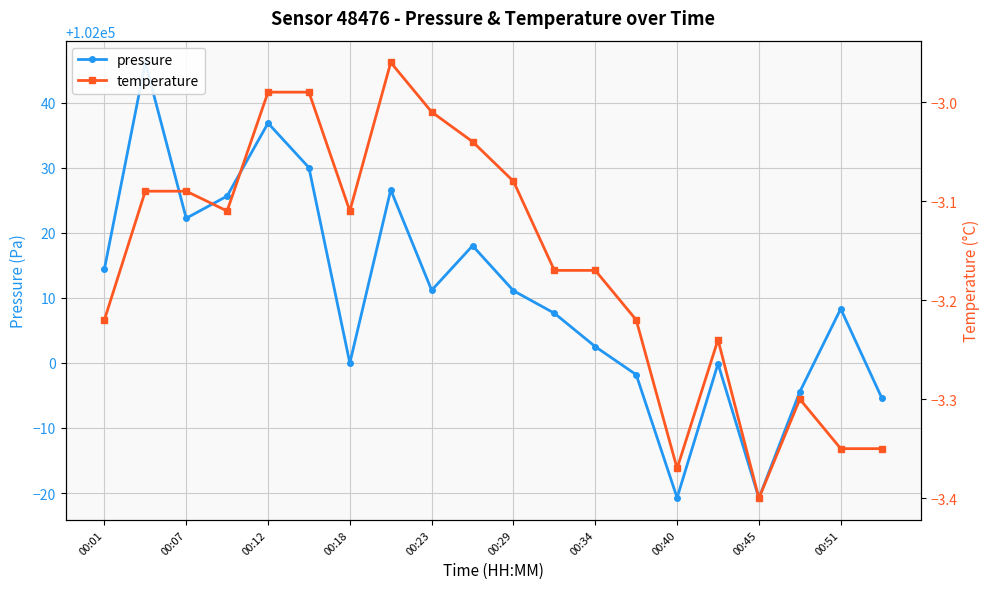

True or false: temperature has a value of -1.1 at 00:40.

False